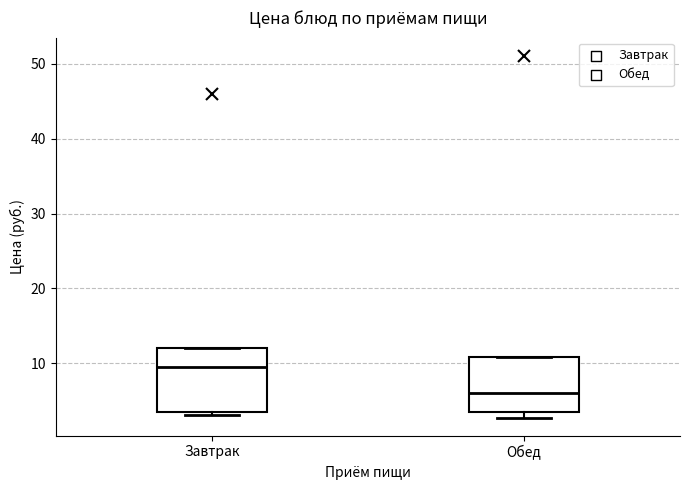

Reading left to right, read every box against the y-axis: the position of its median line, the range the box covers, and the ends of its whiskers. The values are not printed on the chart, so give them approximately, as read against the axis.

Завтрак: median 9, box 4 to 12, whiskers 3 to 12
Обед: median 6, box 4 to 11, whiskers 3 to 11